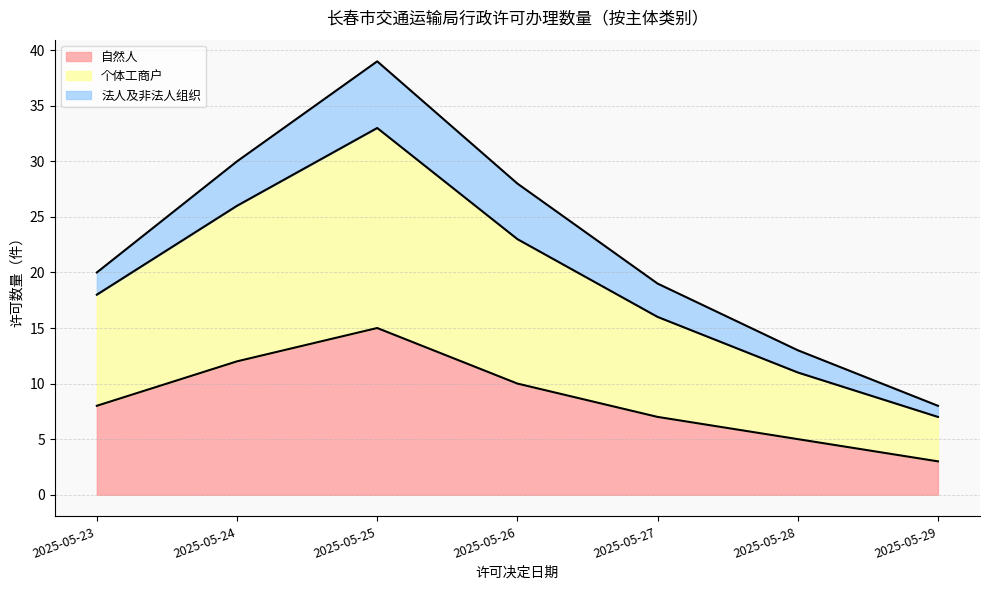

How many 自然人 values are between 5 and 12?

5